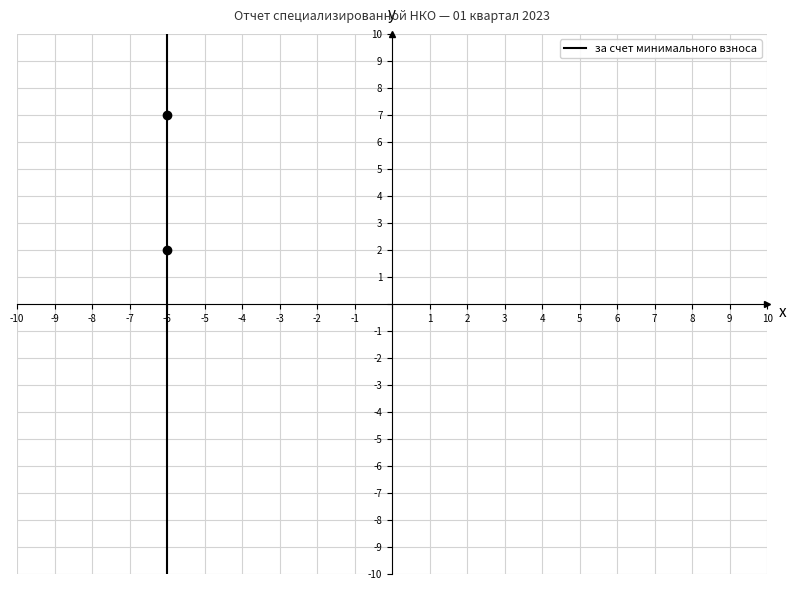

How many data points are less than 1?

1